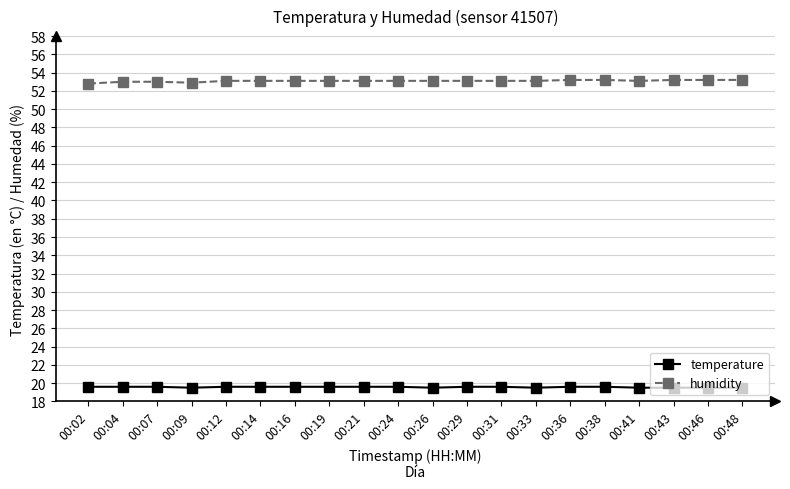

What is the difference between the highest and lowest values at 00:46?

33.7